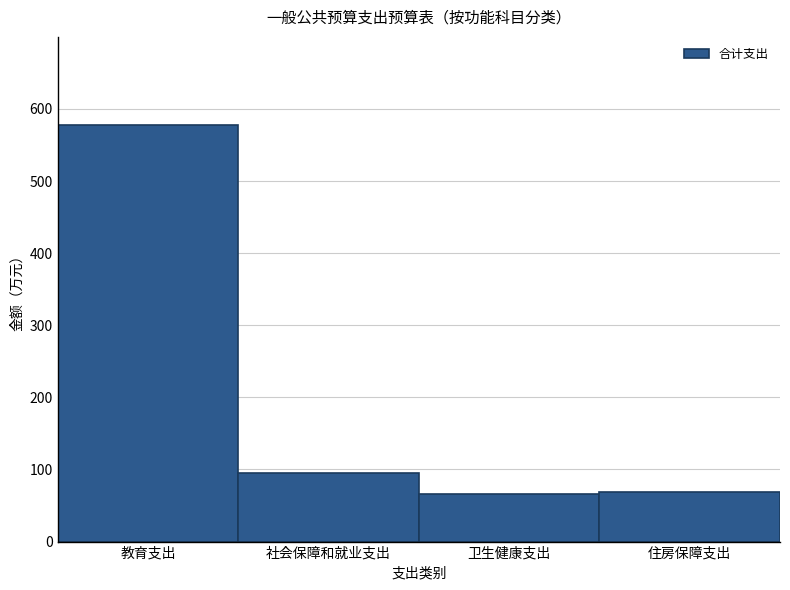

Between 住房保障支出 and 教育支出, which is larger?

教育支出